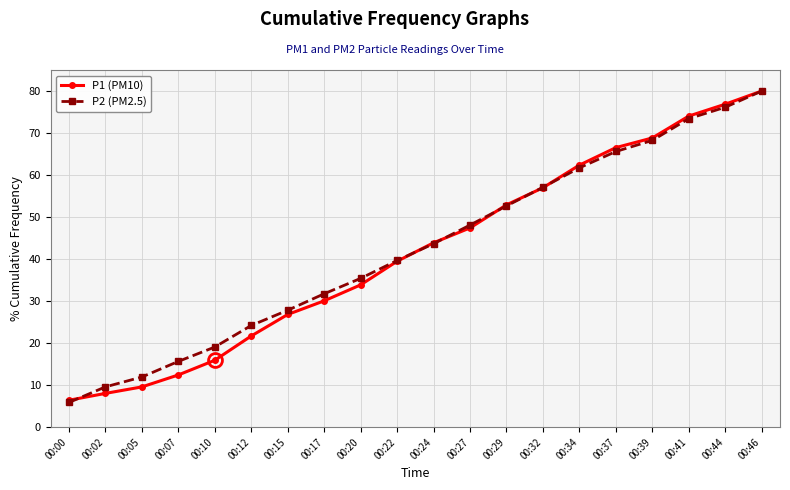

Is this an area chart (filled region under the line)?

No